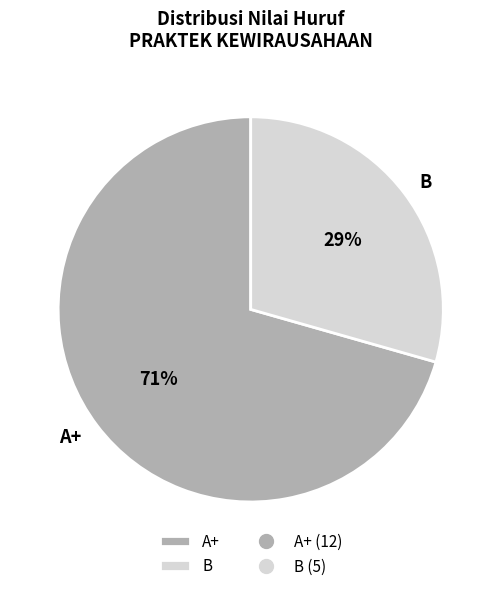

Rank the categories by value from highest to lowest.

A+, B